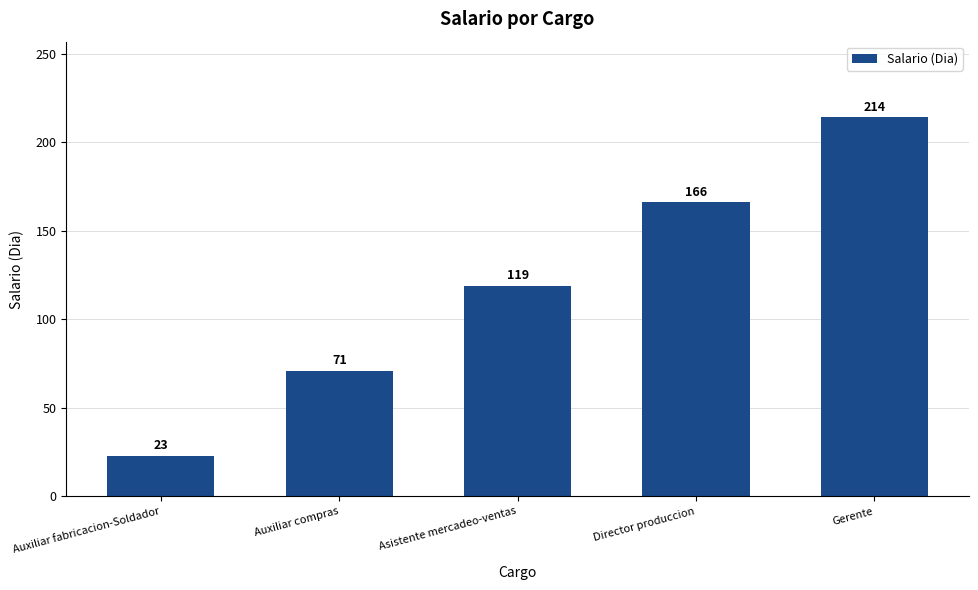

List the labels in order of value, largest first.

Gerente, Director produccion, Asistente mercadeo-ventas, Auxiliar compras, Auxiliar fabricacion-Soldador